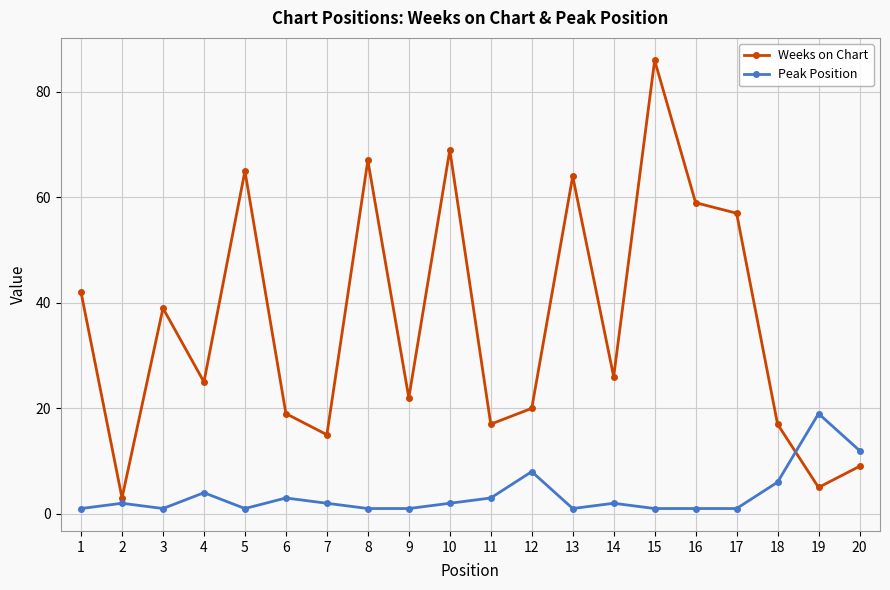

At 6, list the series in order from largest to smallest.

Weeks on Chart, Peak Position